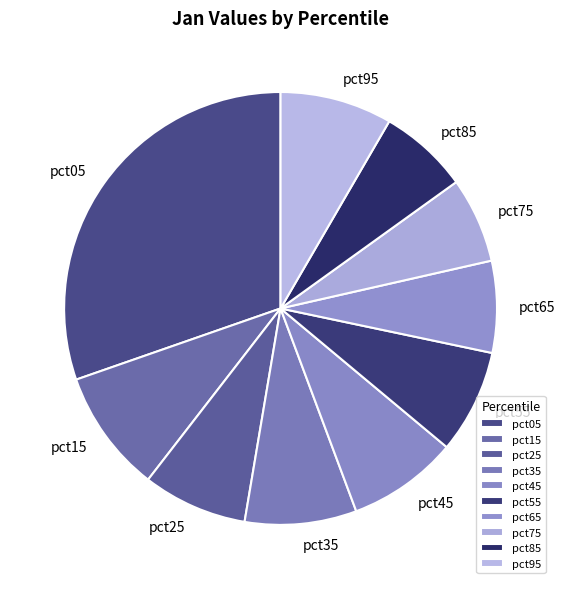

Count the number of slices in the pie.

10